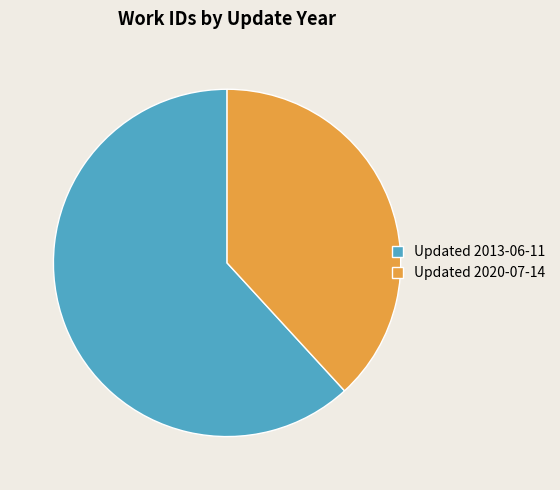

Is it true that Updated 2020-07-14 is 38% of the pie?

True